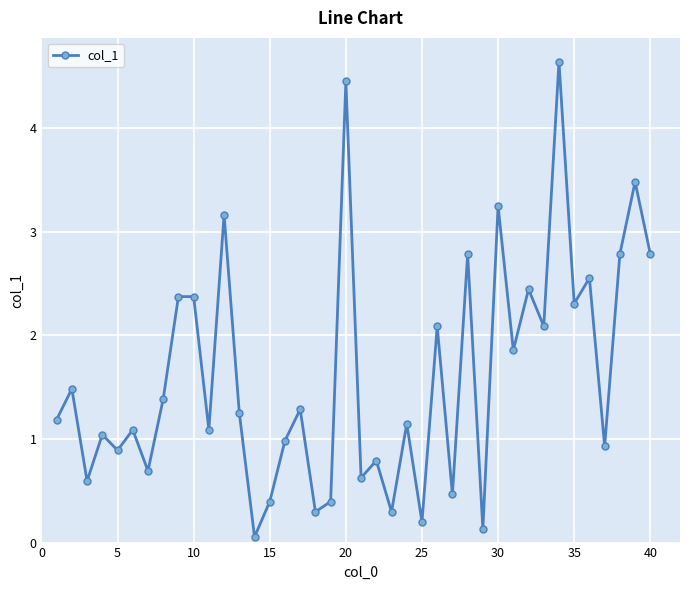

How many points are lower than both their immediate neighbors (excluding endpoints)?

15